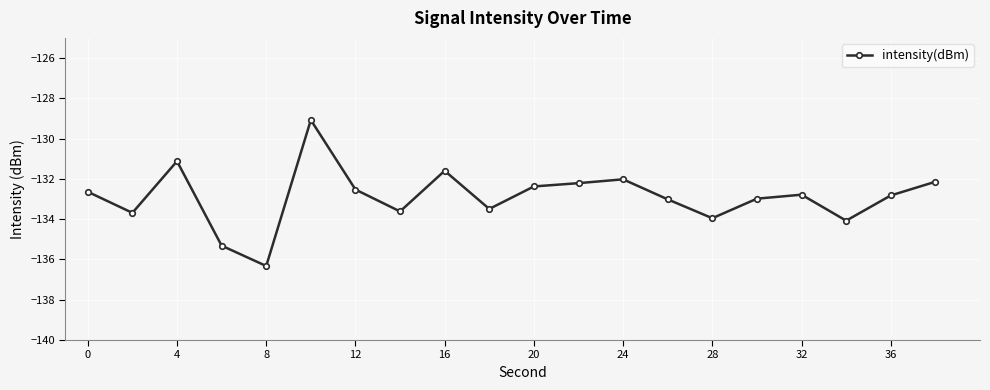

What is the value of the 9th point from the left?

-131.6